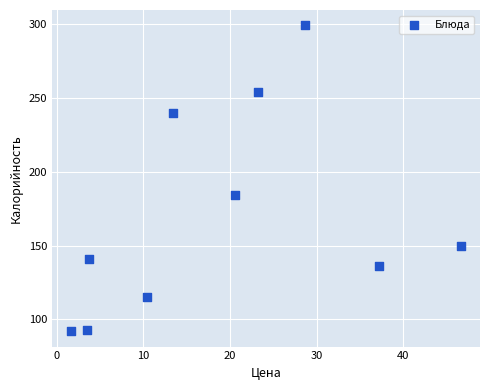

What Y value in the scatter plot is closest to 195?

184